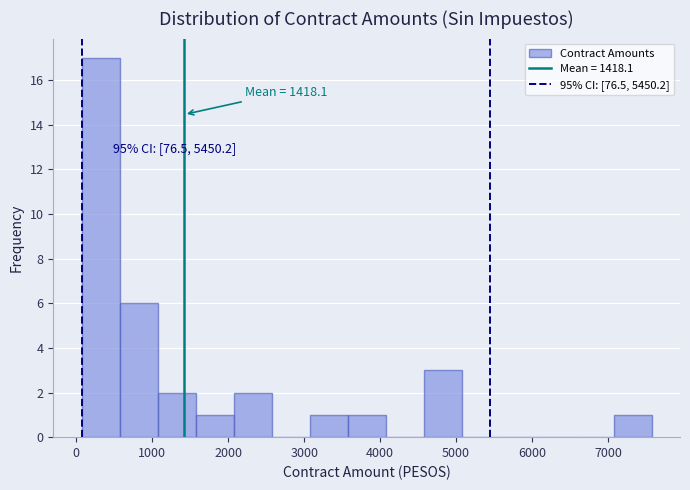

Over which range of the x-axis is the bar tallest?

100 to 600